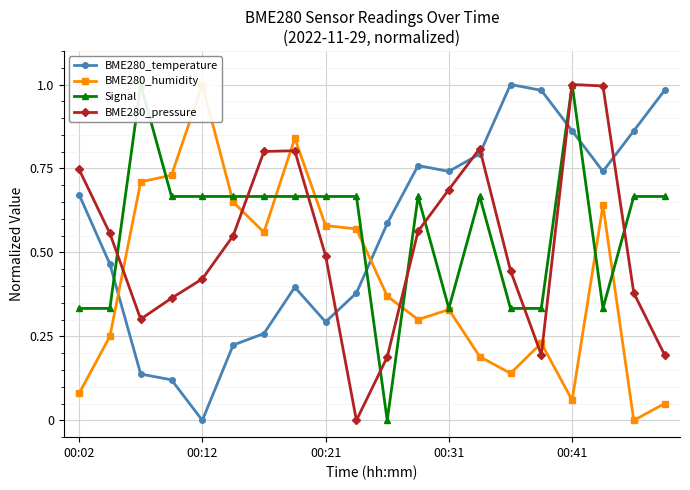

What is the value of the Signal point at the 8th from the left?

0.7